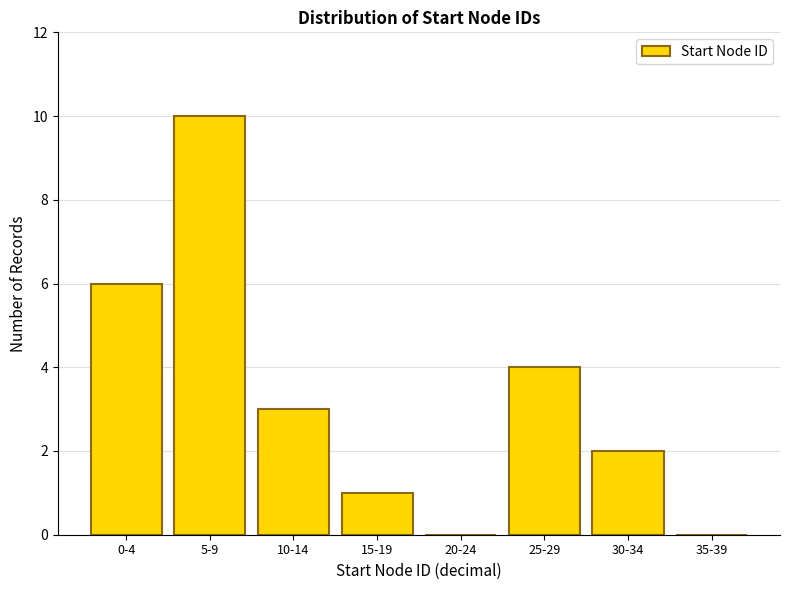

Reading left to right, transcribe all the data shown in this chart.

0-4=6	5-9=10	10-14=3	15-19=1	20-24=0	25-29=4	30-34=2	35-39=0